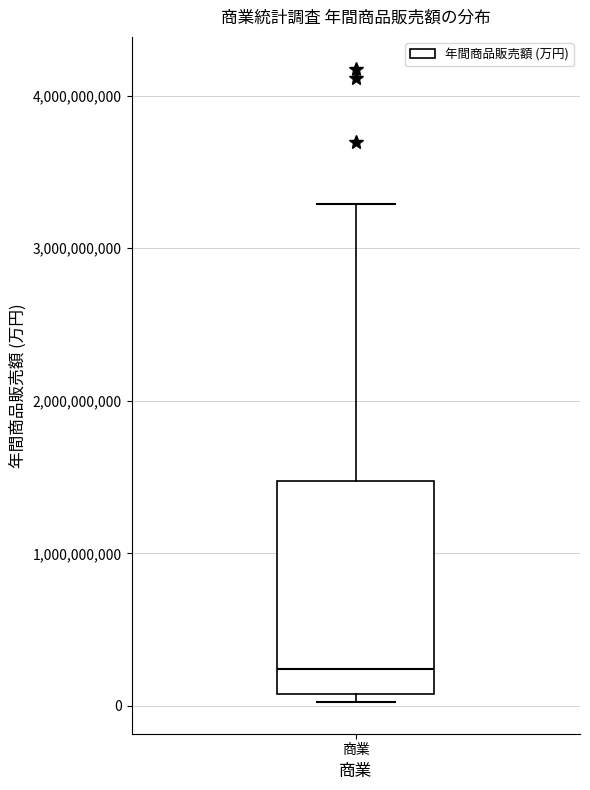

Where does the upper whisker of the box for 商業 end on the y-axis? The values are not printed on the chart, so give them approximately, as read against the axis.

3300000000